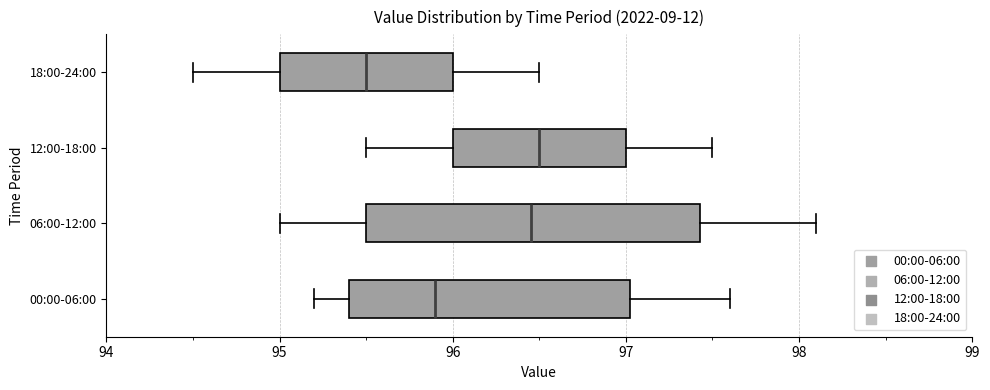

Which box is the widest, from its left edge to its right edge?

06:00-12:00